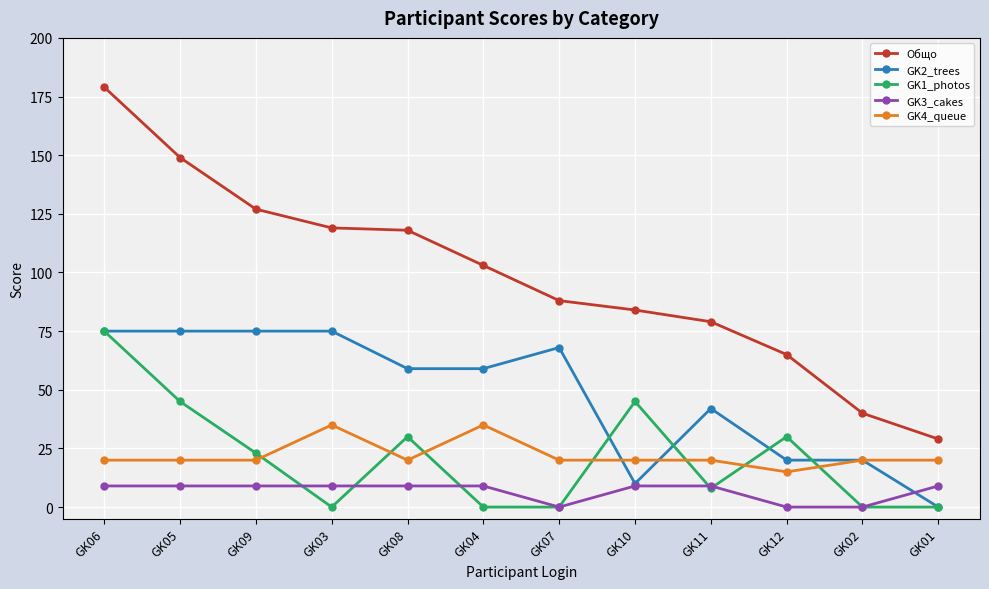

At which label does GK2_trees reach its minimum?

GK01